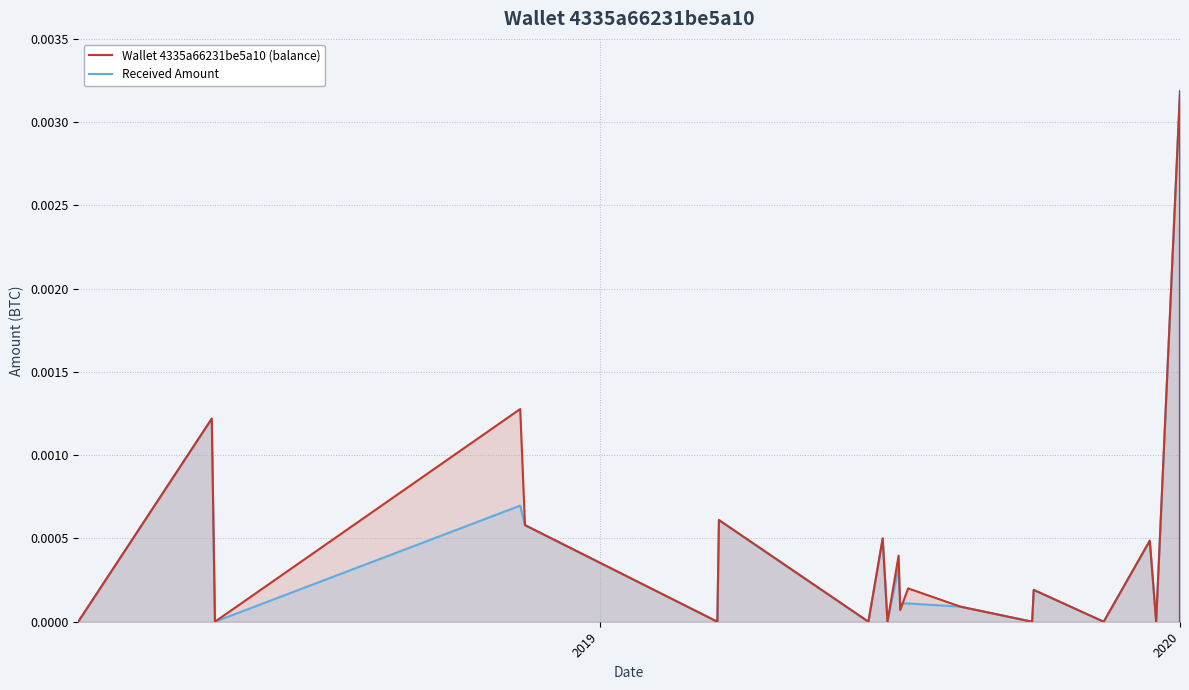

The Received Amount series shows 0.0 at 2020. True or false?

True